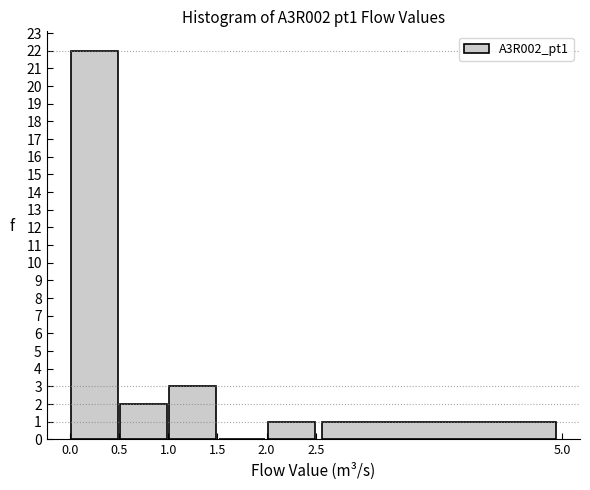

Reading left to right, list every bar in this chart as the range it spans on the x-axis followed by its height. The values are not printed on the chart, so give them approximately, as read against the axis.

0.0 to 0.5: 22
0.5 to 1.0: 2
1.0 to 1.5: 3
1.5 to 2.0: 0
2.0 to 2.5: 1
2.5 to 5.0: 1